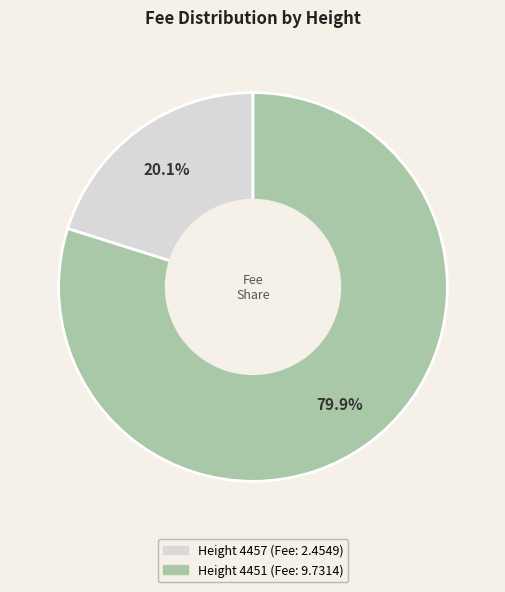

Is there a majority slice in this chart?

Yes